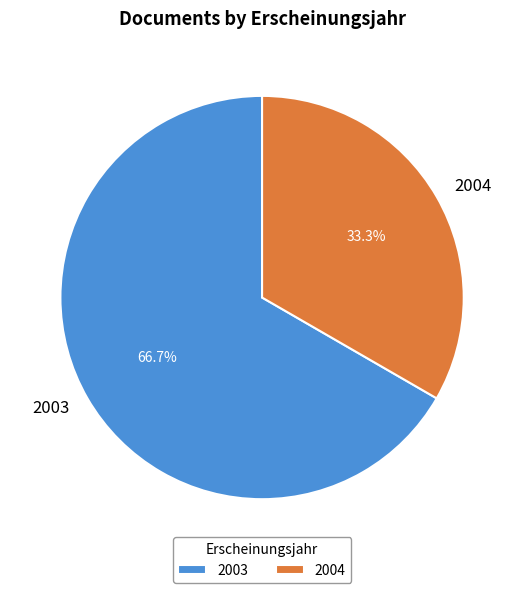

Does any single category account for the majority?

Yes